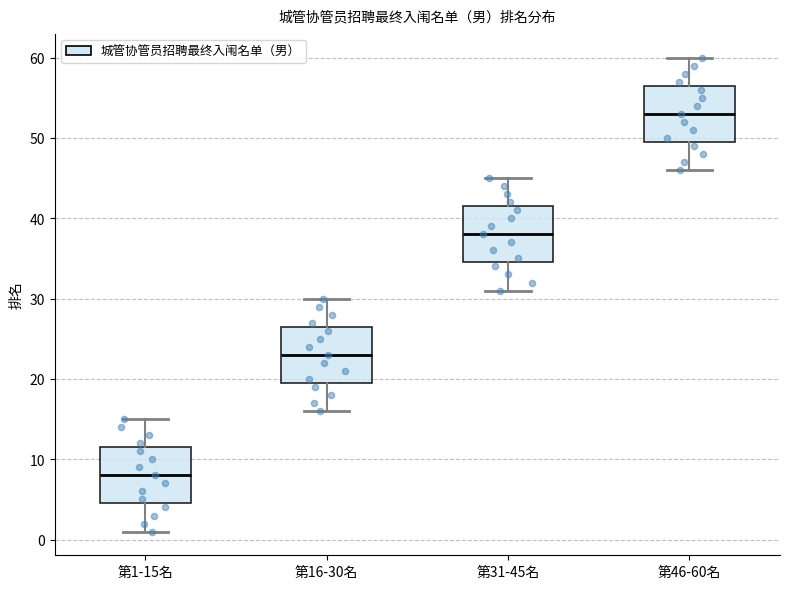

Reading left to right, read every box against the y-axis: the position of its median line, the range the box covers, and the ends of its whiskers. The values are not printed on the chart, so give them approximately, as read against the axis.

第1-15名: median 8, box 5 to 12, whiskers 1 to 15
第16-30名: median 23, box 20 to 27, whiskers 16 to 30
第31-45名: median 38, box 35 to 42, whiskers 31 to 45
第46-60名: median 53, box 50 to 57, whiskers 46 to 60